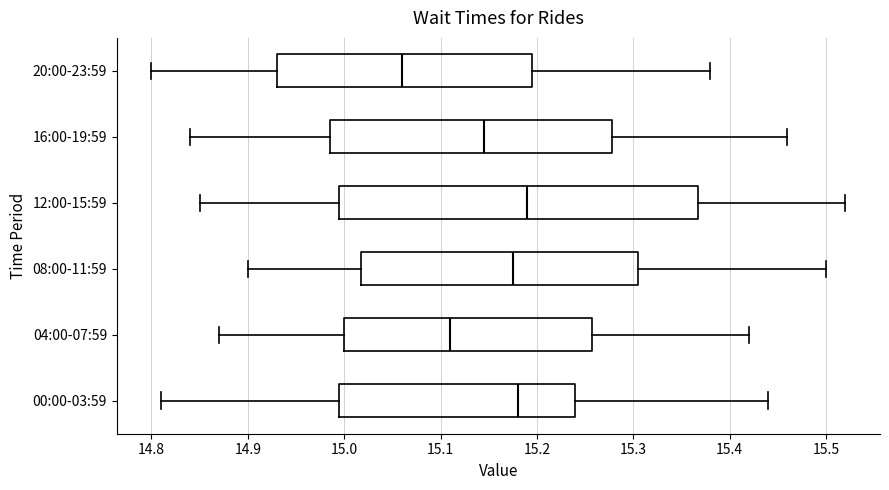

Where does the left whisker of the box for 08:00-11:59 end on the x-axis? The values are not printed on the chart, so give them approximately, as read against the axis.

14.90